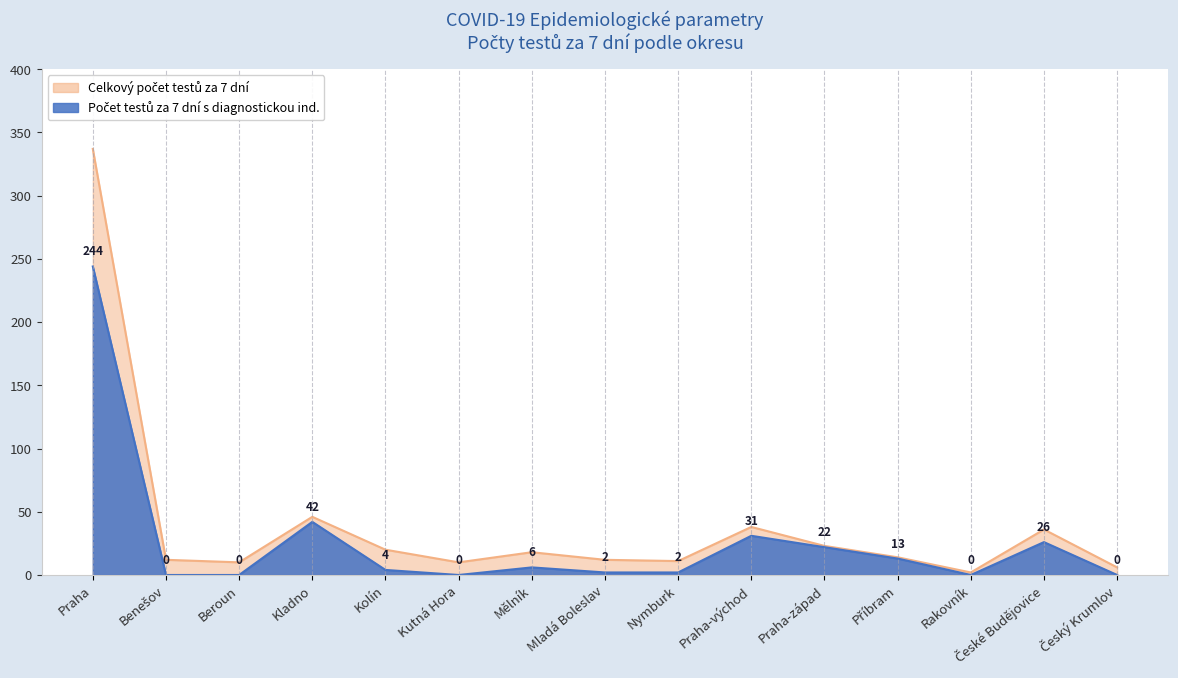

What is the total value across all series at Benešov?

12